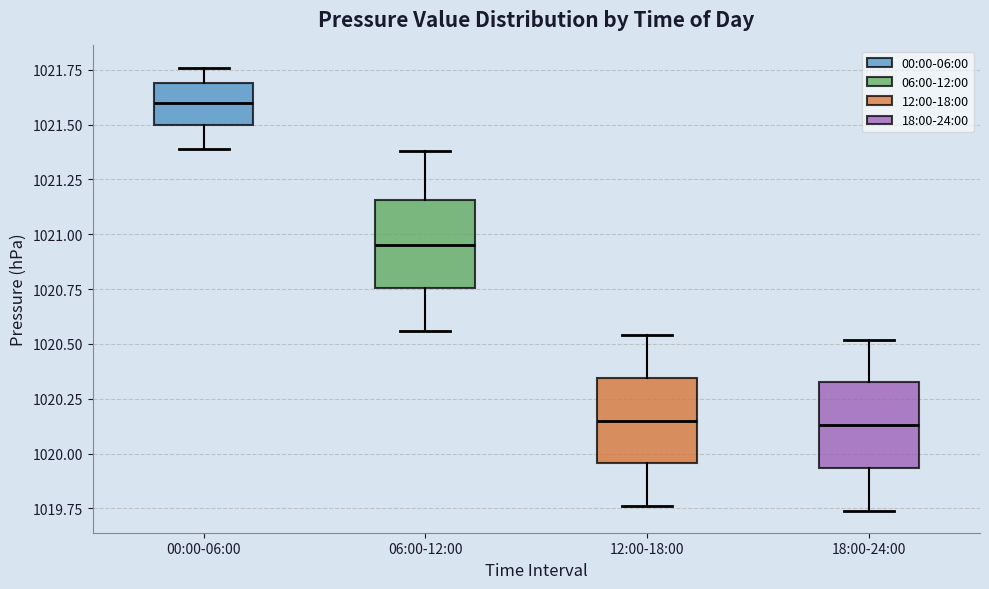

Reading left to right, transcribe this box plot: for each box, give where its median line is, the range the box spans, and where its two whiskers end, as read against the y-axis. The values are not printed on the chart, so give them approximately, as read against the axis.

00:00-06:00: median 1021.60, box 1021.50 to 1021.70, whiskers 1021.40 to 1021.75
06:00-12:00: median 1020.95, box 1020.75 to 1021.15, whiskers 1020.55 to 1021.40
12:00-18:00: median 1020.15, box 1019.95 to 1020.35, whiskers 1019.75 to 1020.55
18:00-24:00: median 1020.15, box 1019.95 to 1020.35, whiskers 1019.75 to 1020.50